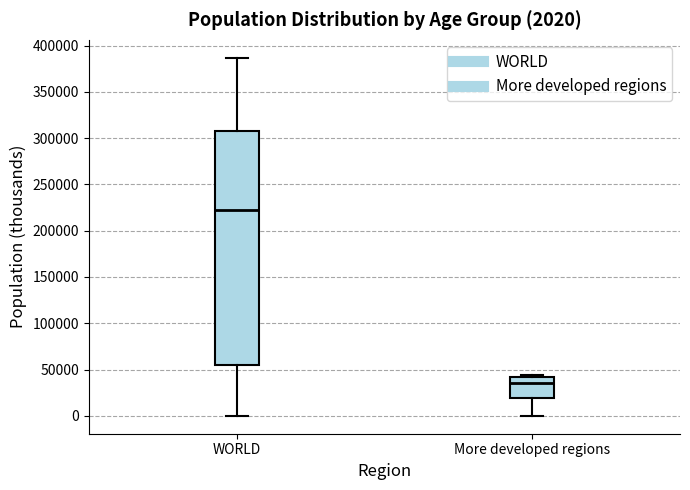

Comparing the boxes themselves (not the whiskers), which one is the tallest?

WORLD